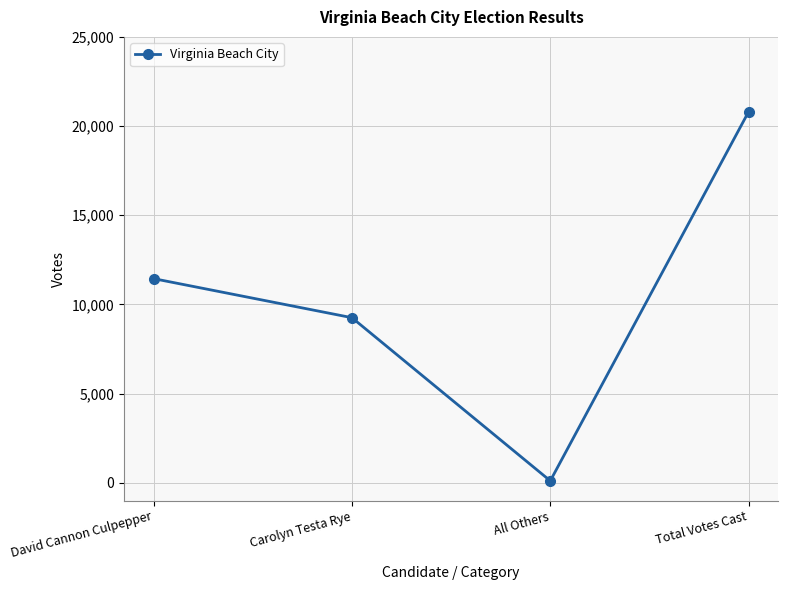

The chart shows a value of 20197 at David Cannon Culpepper. True or false?

False